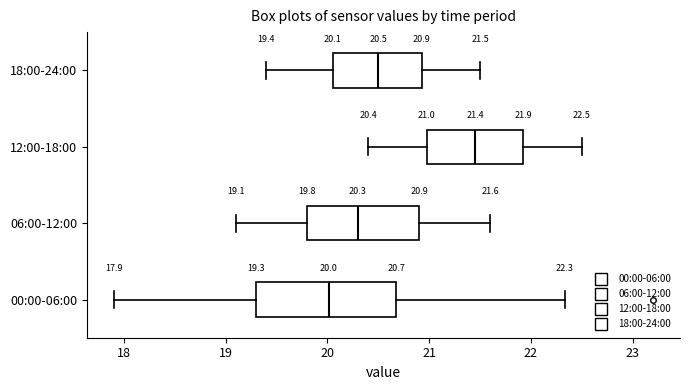

Which box has the furthest to the left median line?

00:00-06:00